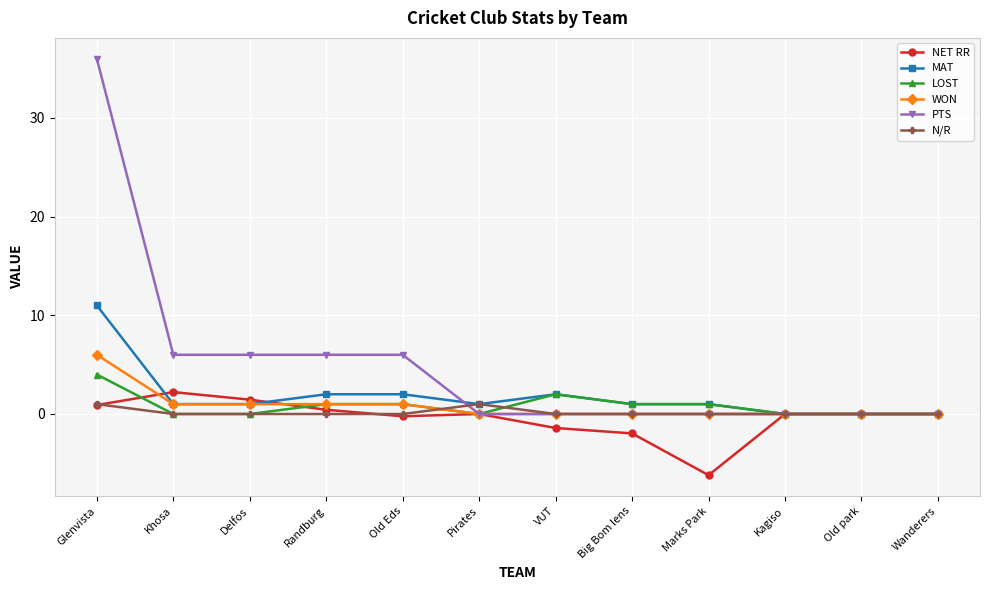

Count the number of categories in the chart.

12